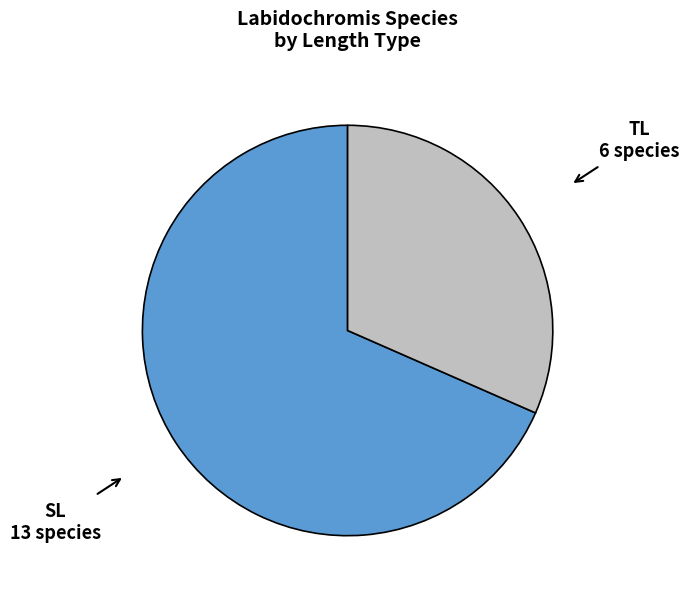

What is the largest slice in the pie chart?

SL